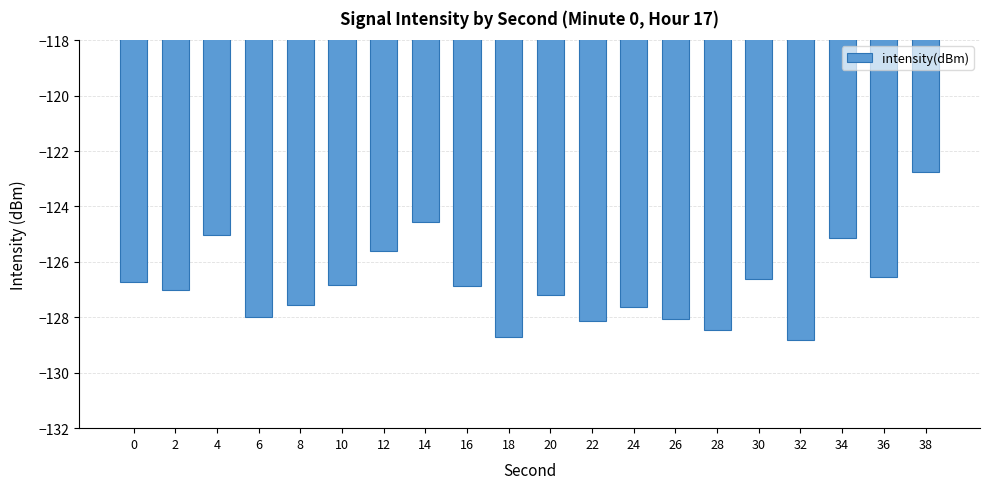

The value at 6 is -179.9. True or false?

False